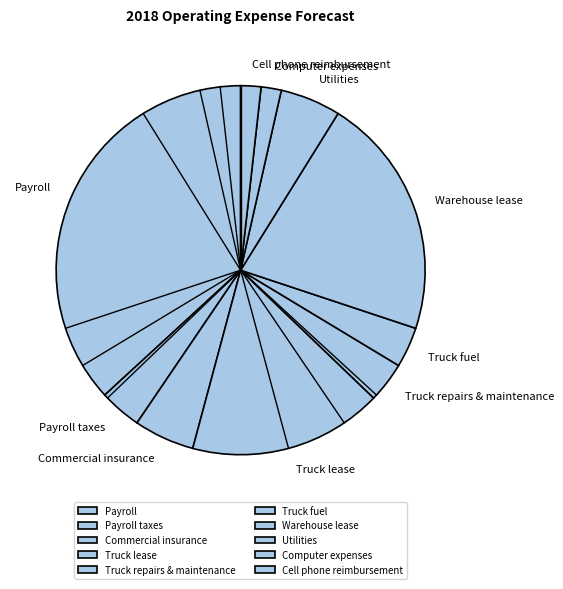

Is the sum of Cell phone reimbursement and Truck fuel greater than half?

No